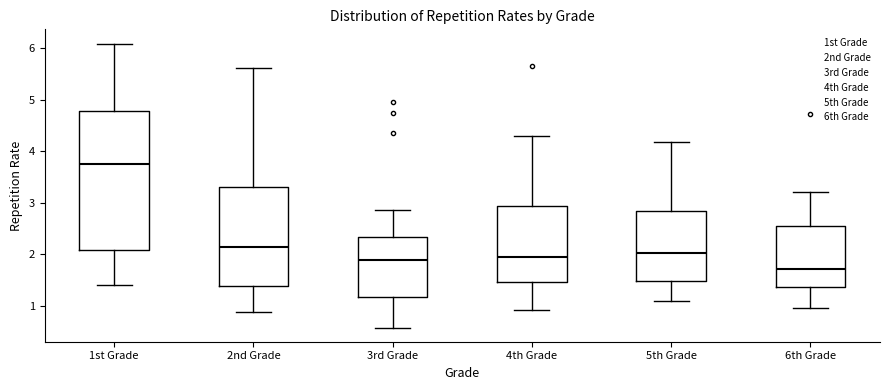

Where is the lower edge of the box for 4th Grade on the y-axis? The values are not printed on the chart, so give them approximately, as read against the axis.

1.5